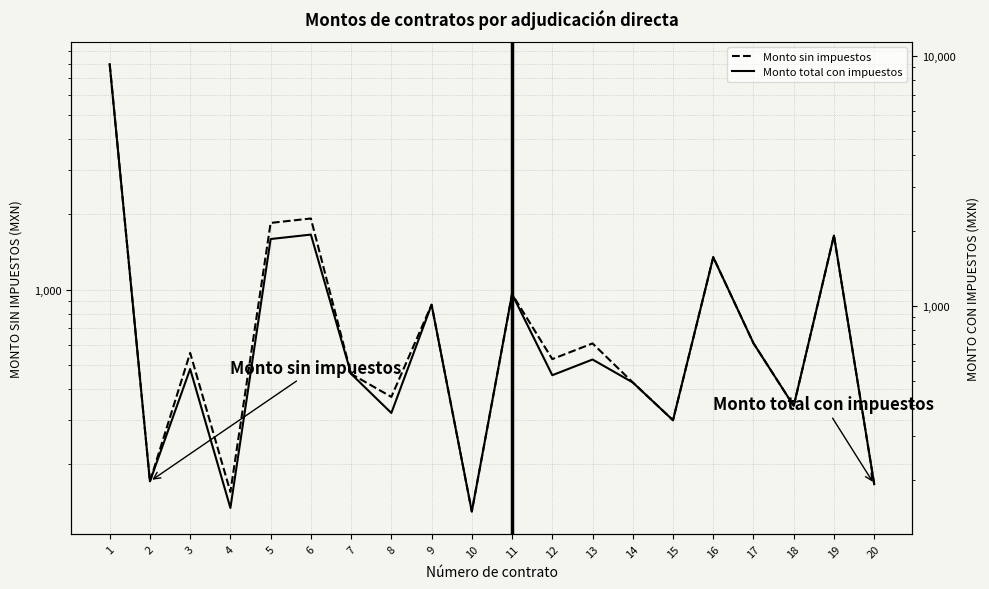

Between 4 and 18, which series saw the biggest shift?

Monto total con impuestos